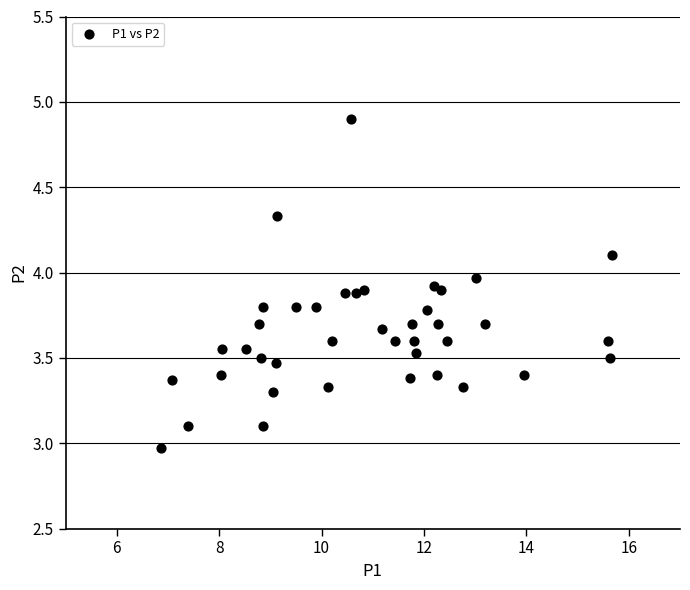

What is the range of Y values (max minus min)?

1.9